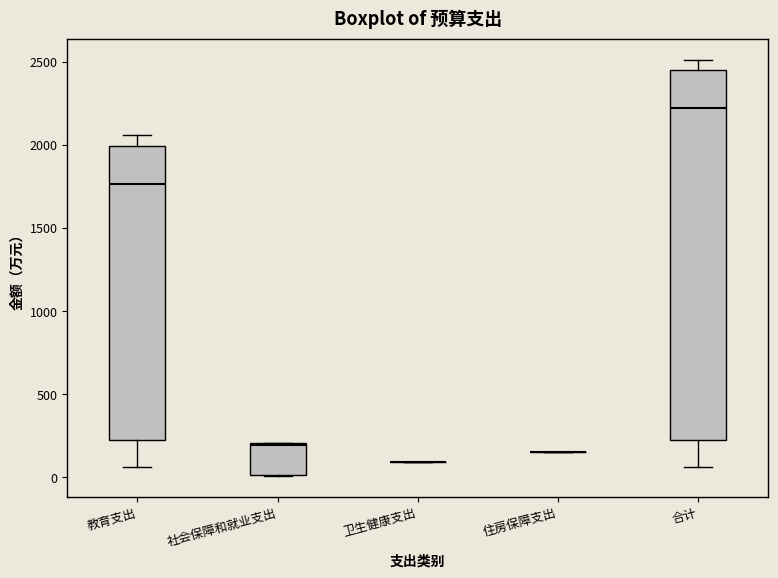

Reading left to right, read every box against the y-axis: the position of its median line, the range the box covers, and the ends of its whiskers. The values are not printed on the chart, so give them approximately, as read against the axis.

教育支出: median 1750, box 250 to 2000, whiskers 50 to 2050
社会保障和就业支出: median 200 (just below the box's upper edge), box 0 to 200, whiskers 0 to 200
卫生健康支出: box collapsed to a line at 100, whiskers 100 to 100
住房保障支出: box collapsed to a line at 150, whiskers 150 to 150
合计: median 2200, box 250 to 2450, whiskers 50 to 2500